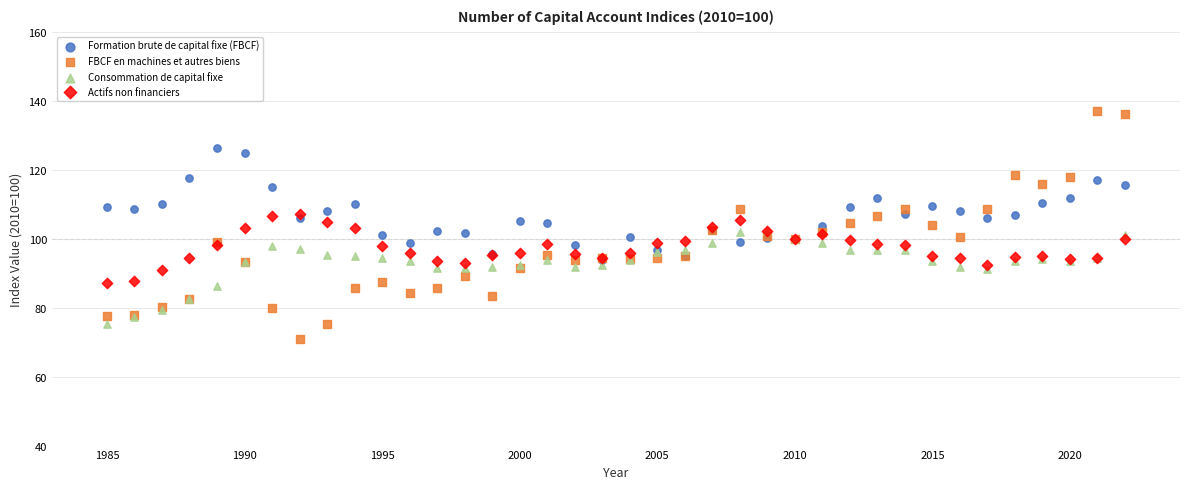

Which series contains the highest Y value?

FBCF en machines et autres biens